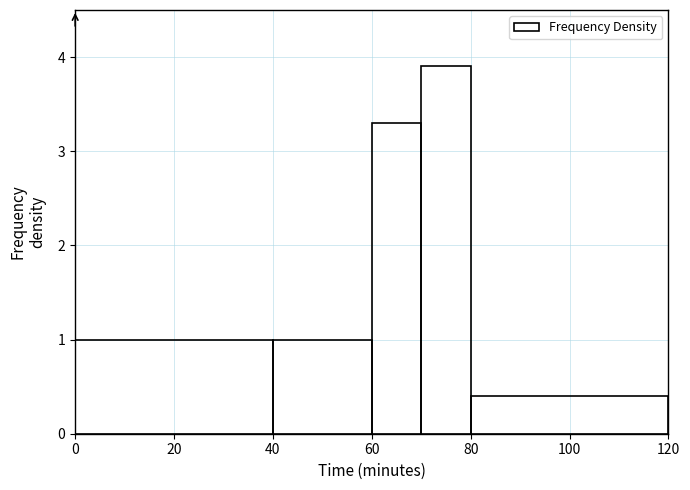

Reading left to right, list every bar in this chart as the range it spans on the x-axis followed by its height. The values are not printed on the chart, so give them approximately, as read against the axis.

0 to 40: 1.0
40 to 60: 1.0
60 to 70: 3.3
70 to 80: 3.9
80 to 120: 0.4